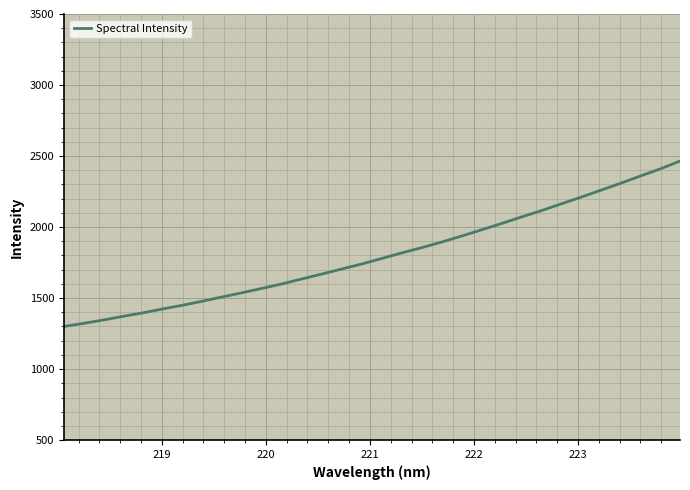

What is the minimum value shown in the chart?

1300.0